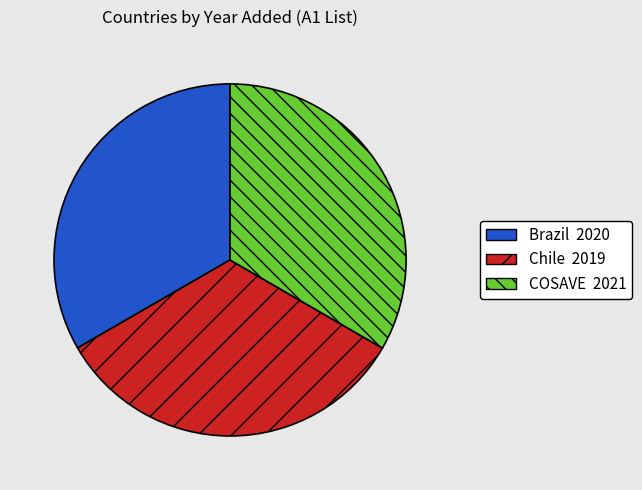

The Chile slice represents 40% of the pie. True or false?

False